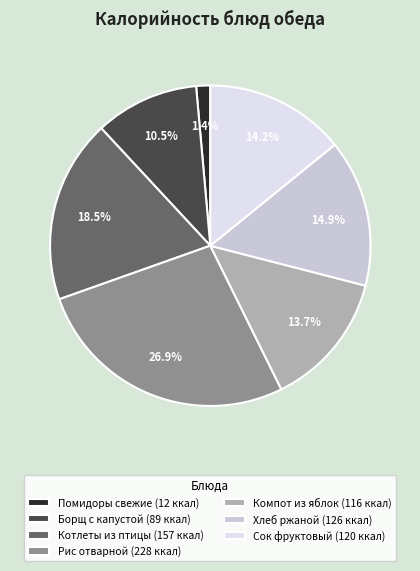

Does any single category account for the majority?

No